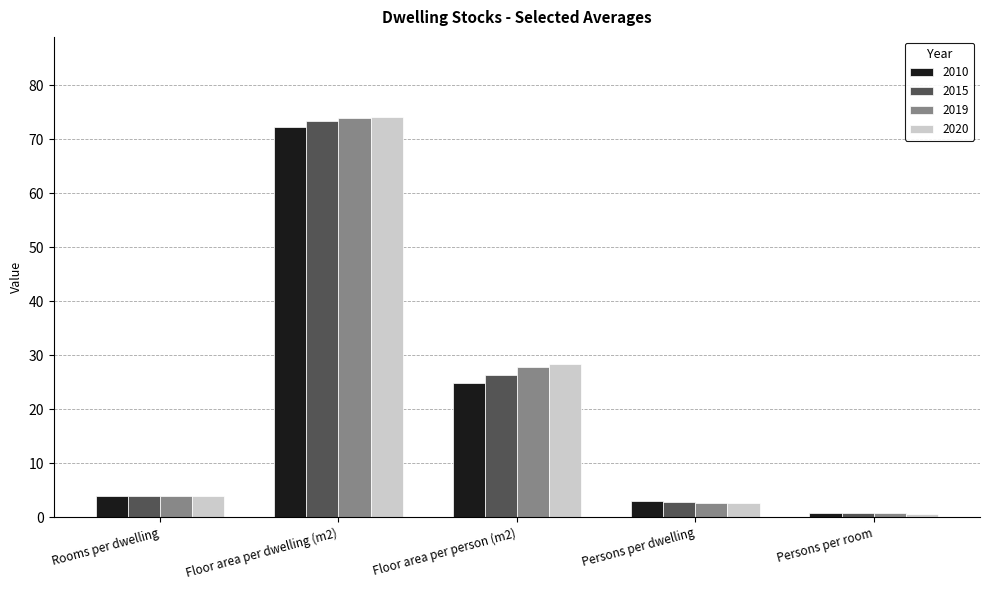

Which series has the widest spread of values?

2020